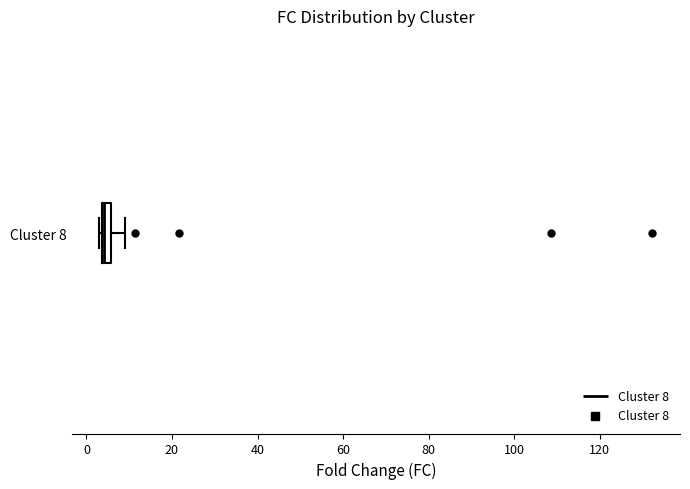

Where is the left edge of the box for Cluster 8 on the x-axis? The values are not printed on the chart, so give them approximately, as read against the axis.

4